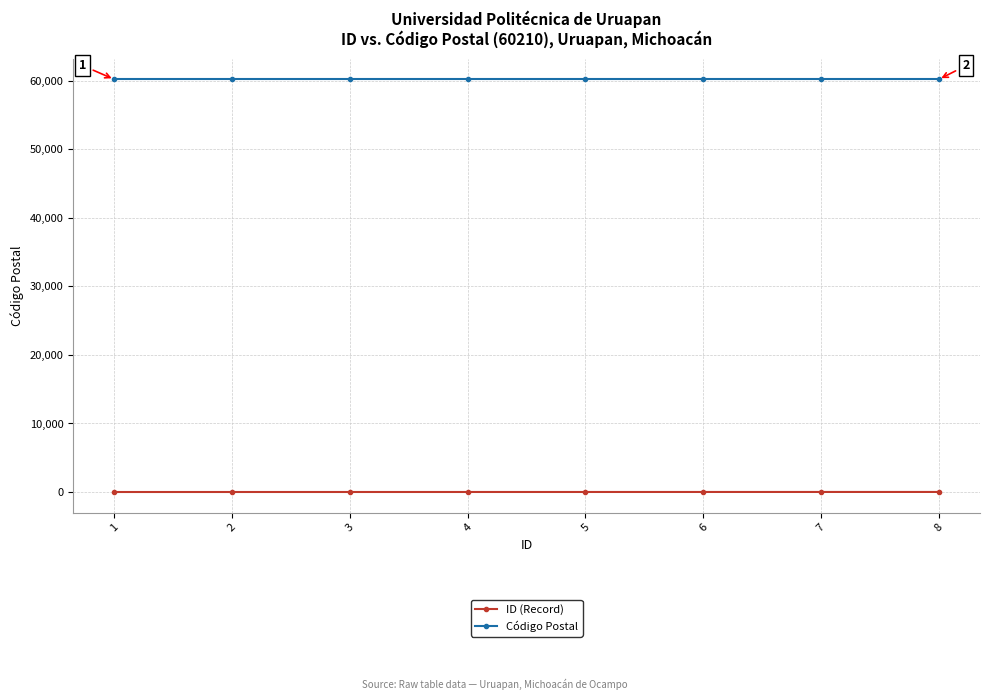

Does the chart have visible grid lines?

Yes